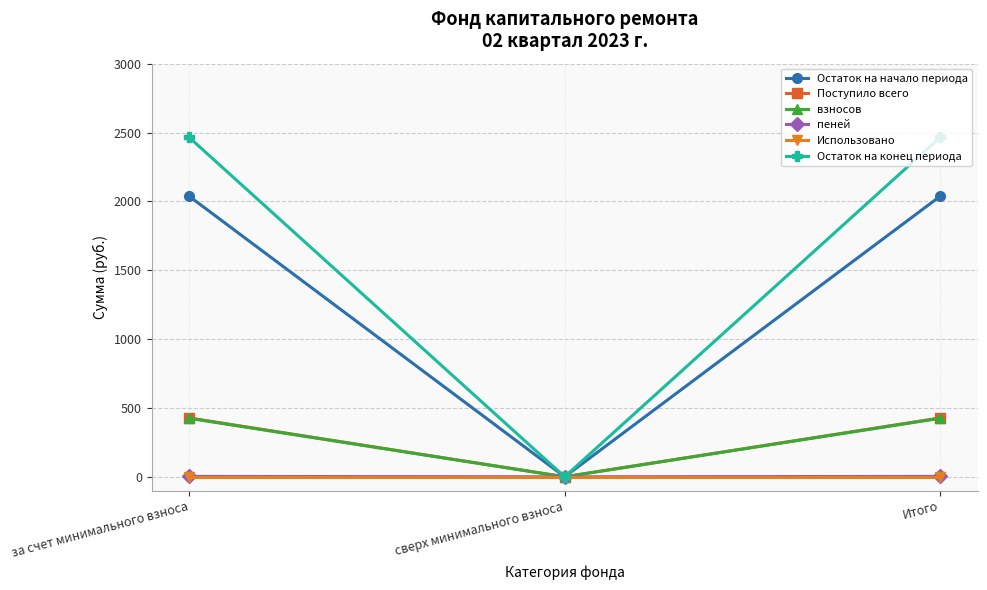

Which series has the largest range (max minus min)?

Остаток на конец периода